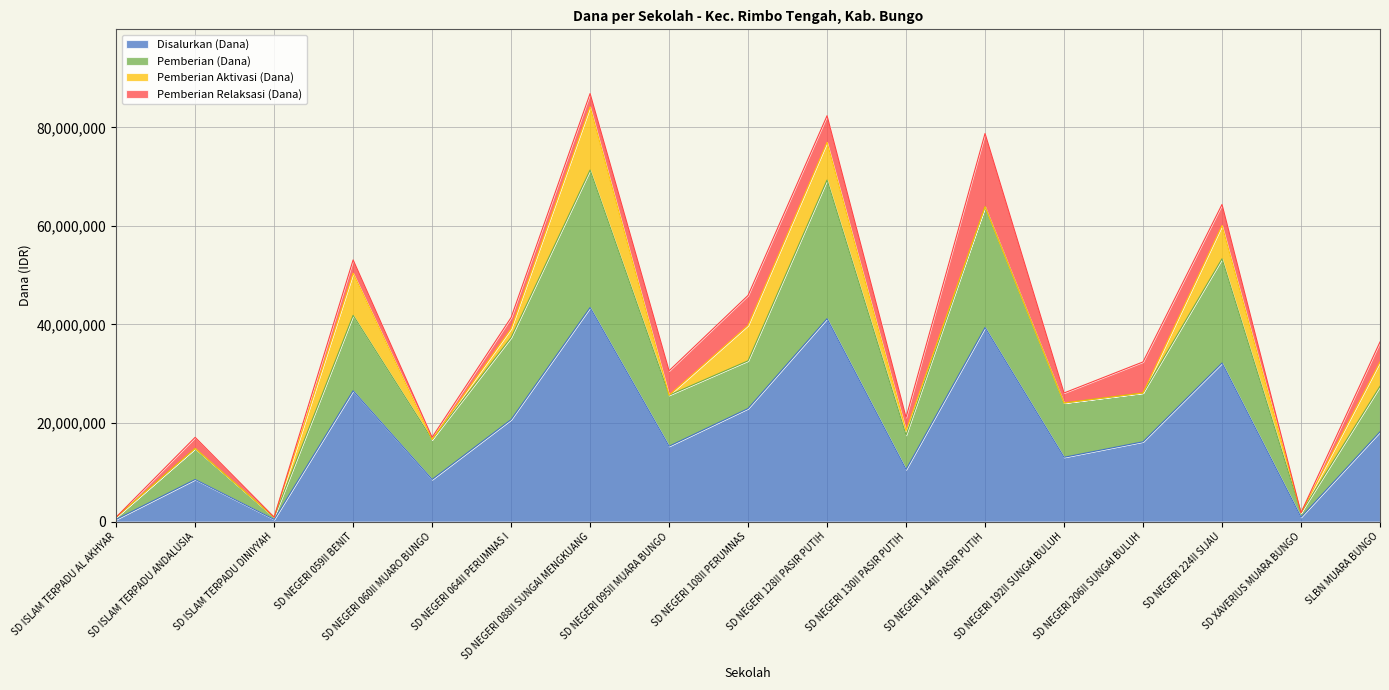

What are all the series names shown in the legend?

Disalurkan (Dana), Pemberian (Dana), Pemberian Aktivasi (Dana), Pemberian Relaksasi (Dana)